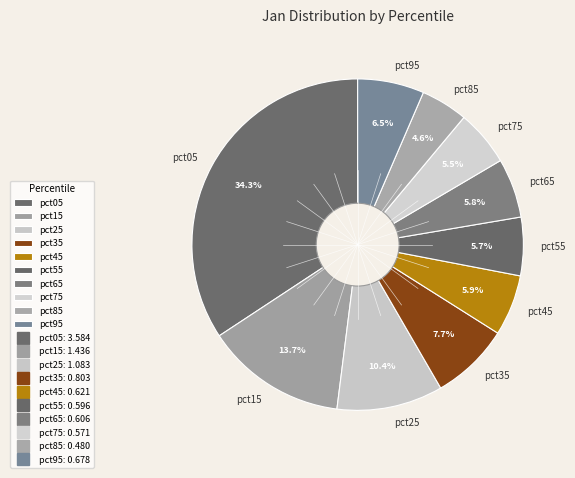

Count the number of slices in the pie.

10